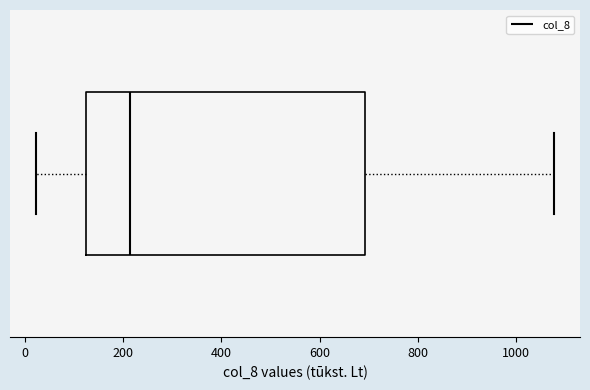

Read this box plot against the x-axis: the position of the median line, the range covered by the box, and the ends of both whiskers. The values are not printed on the chart, so give them approximately, as read against the axis.

median 220, box 120 to 700, whiskers 20 to 1080